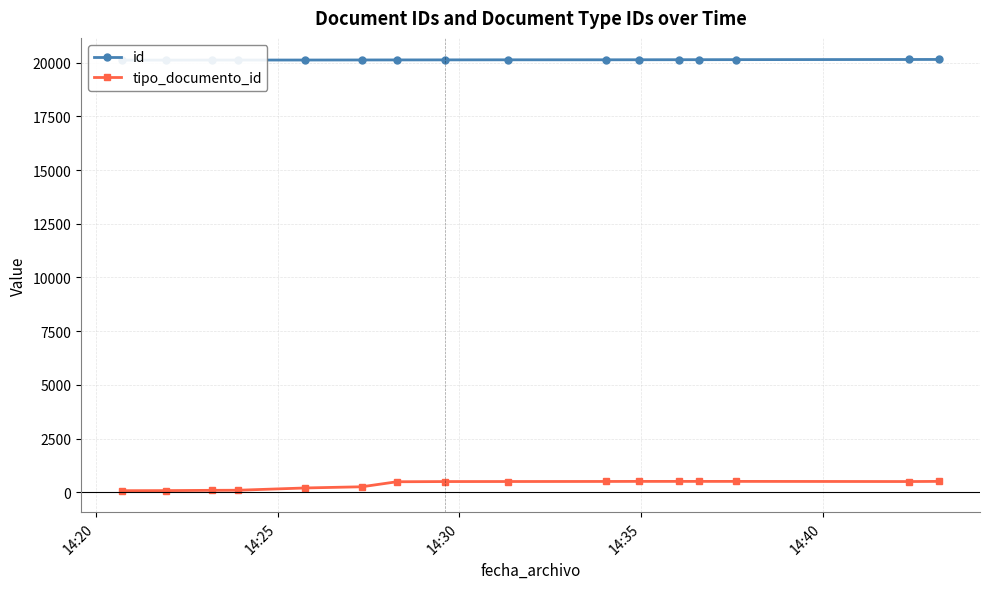

True or false: tipo_documento_id and id intersect in this chart.

False